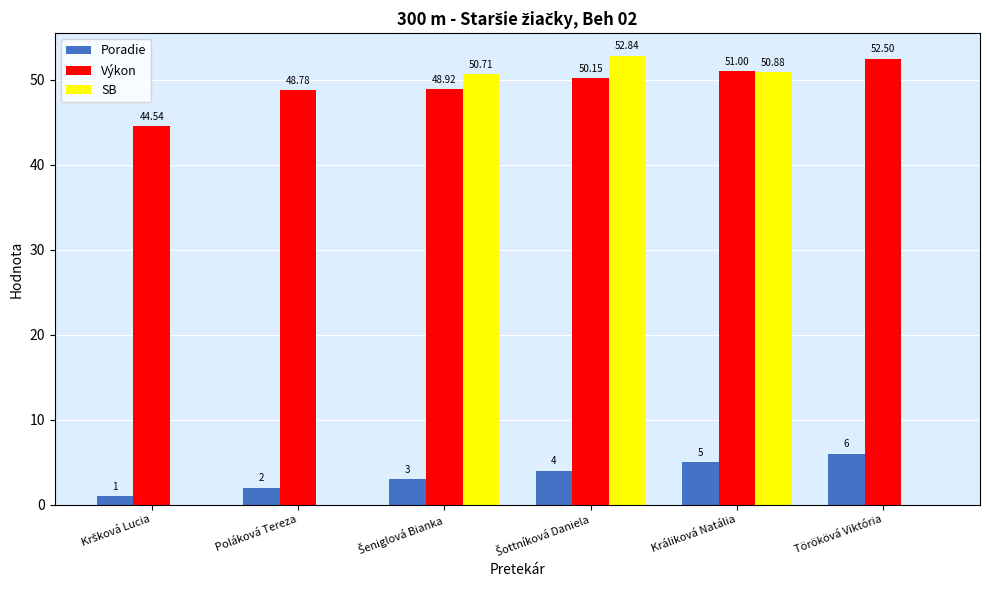

At which label does Výkon reach its peak?

Törökövá Viktória